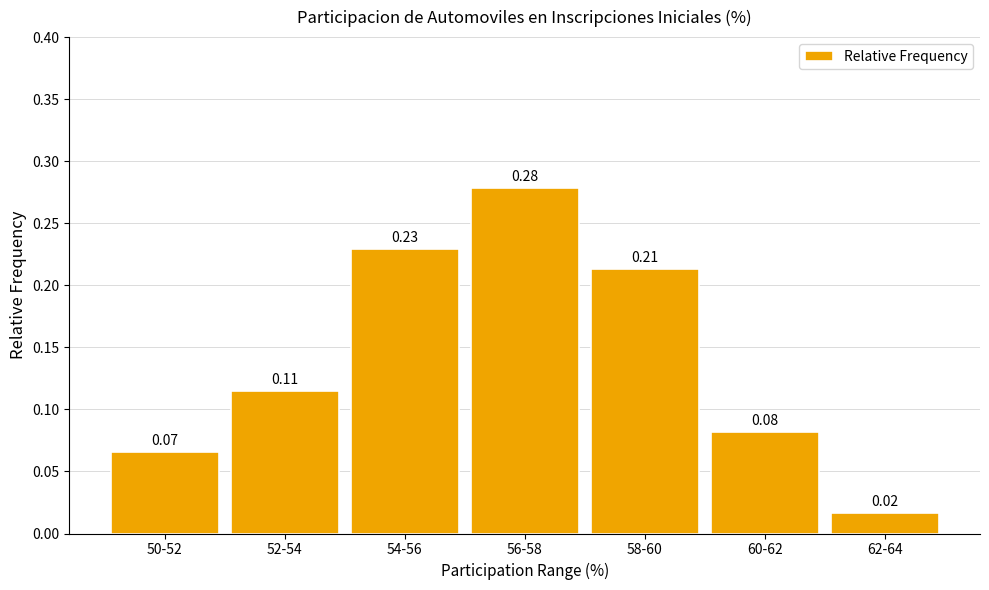

What is the sum of the values at 58-60 and 54-56?

0.4